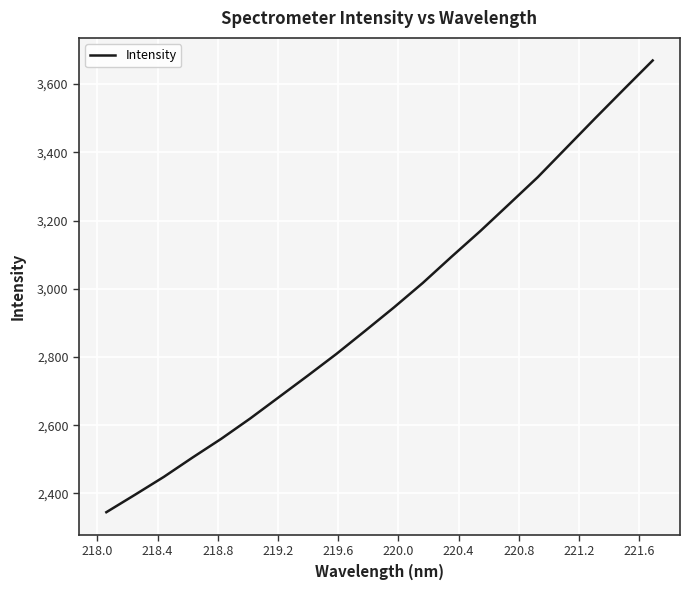

What is the maximum value shown in the chart?

3669.3